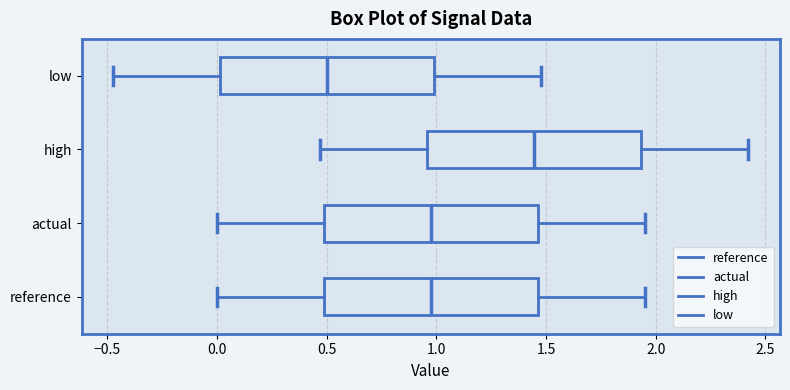

Where does the right whisker of the box for low end on the x-axis? The values are not printed on the chart, so give them approximately, as read against the axis.

1.50